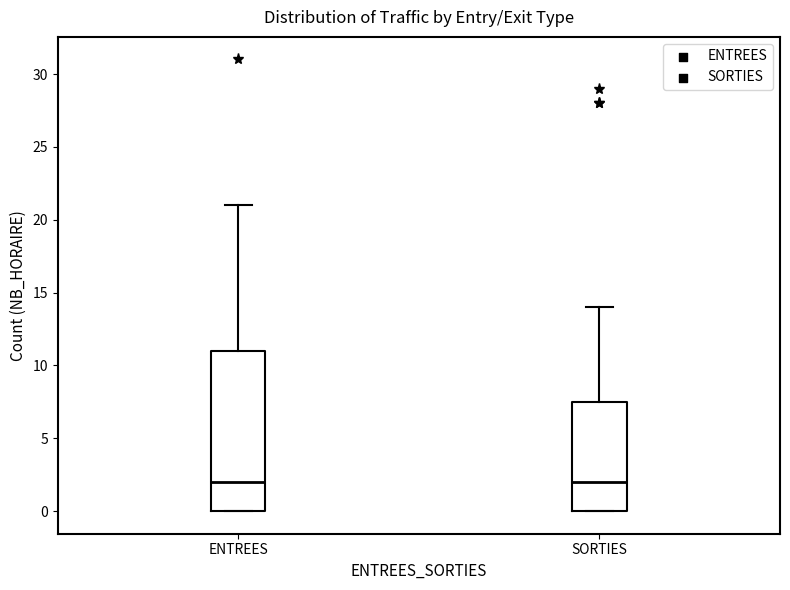

Which box is the tallest, from its lower edge to its upper edge?

ENTREES